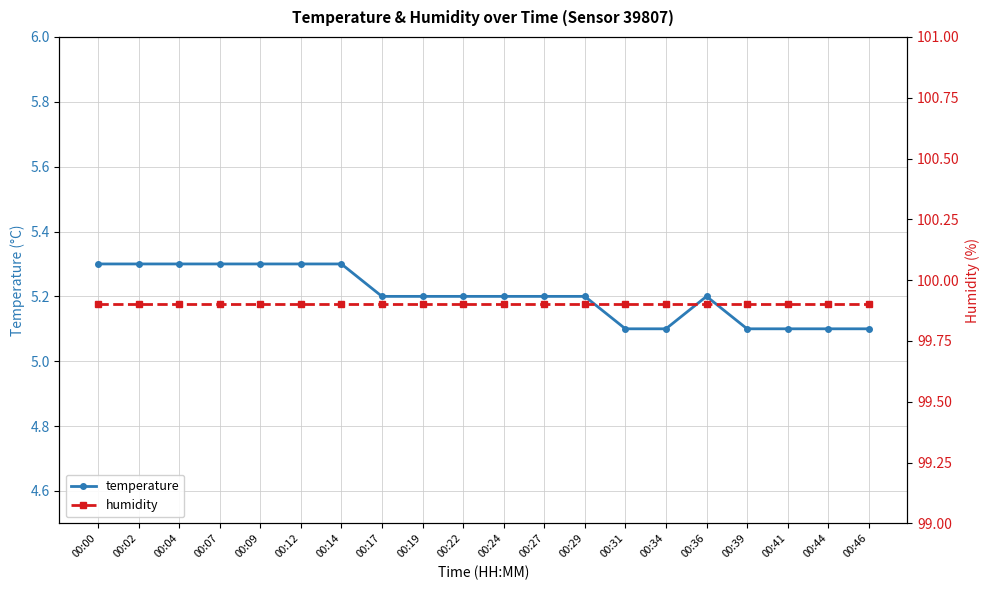

What is the smallest value displayed?

5.1